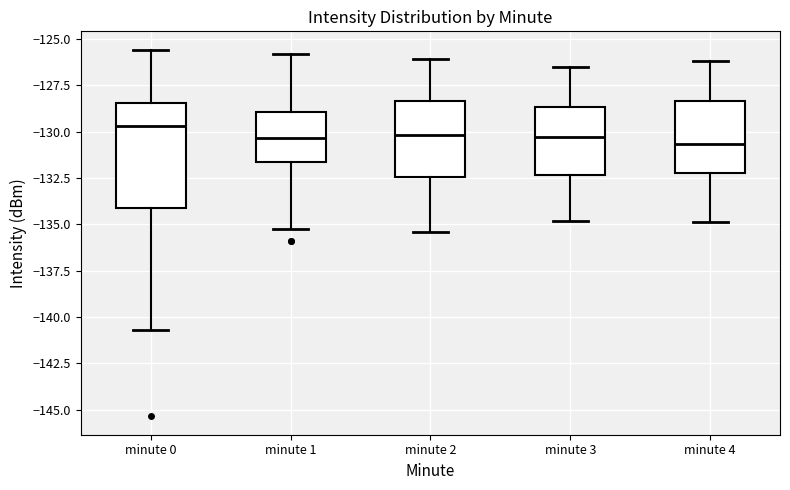

Reading left to right, transcribe this box plot: for each box, give where its median line is, the range the box spans, and where its two whiskers end, as read against the y-axis. The values are not printed on the chart, so give them approximately, as read against the axis.

minute 0: median -129.5, box -134.0 to -128.5, whiskers -140.5 to -125.5
minute 1: median -130.5, box -131.5 to -129.0, whiskers -135.5 to -126.0
minute 2: median -130.0, box -132.5 to -128.5, whiskers -135.5 to -126.0
minute 3: median -130.5, box -132.5 to -128.5, whiskers -135.0 to -126.5
minute 4: median -130.5, box -132.0 to -128.5, whiskers -135.0 to -126.0